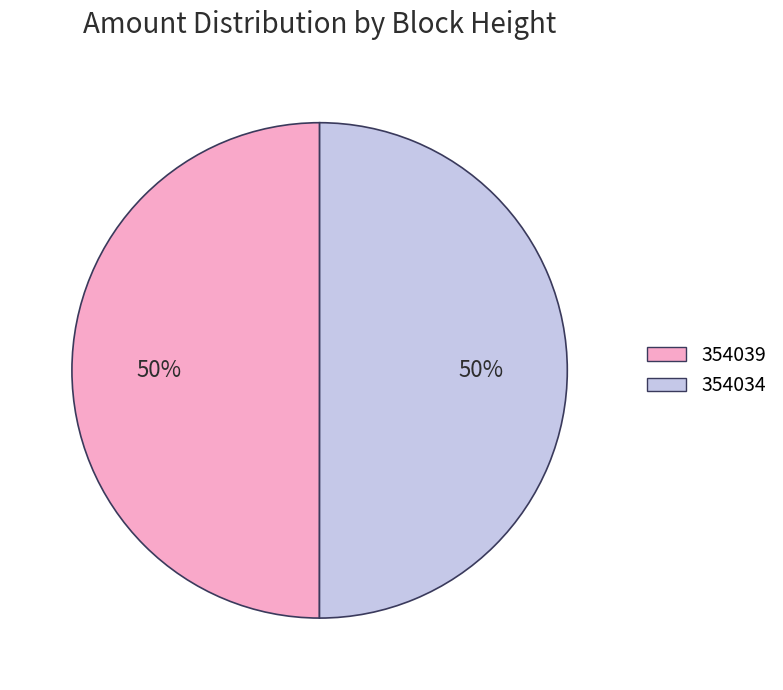

Is it true that 354039 is 50% of the pie?

True